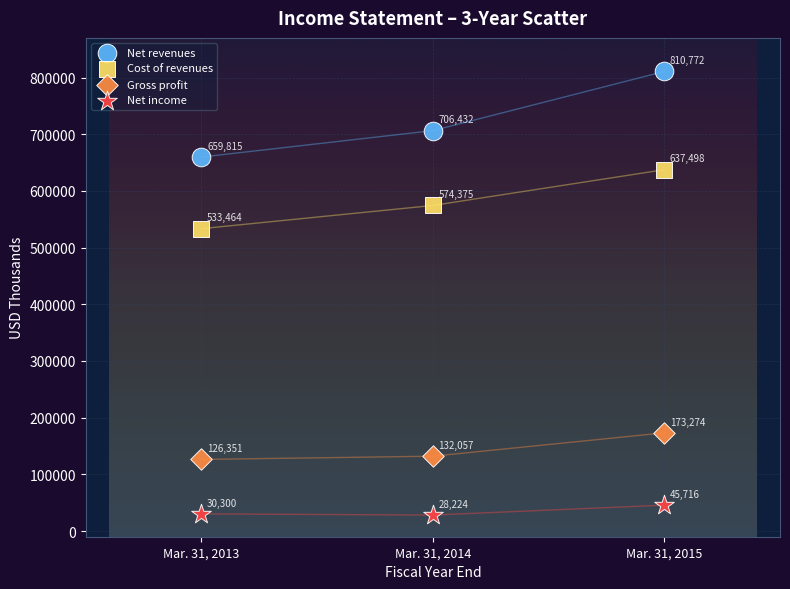

Which series has the largest Y range (max minus min)?

Net revenues